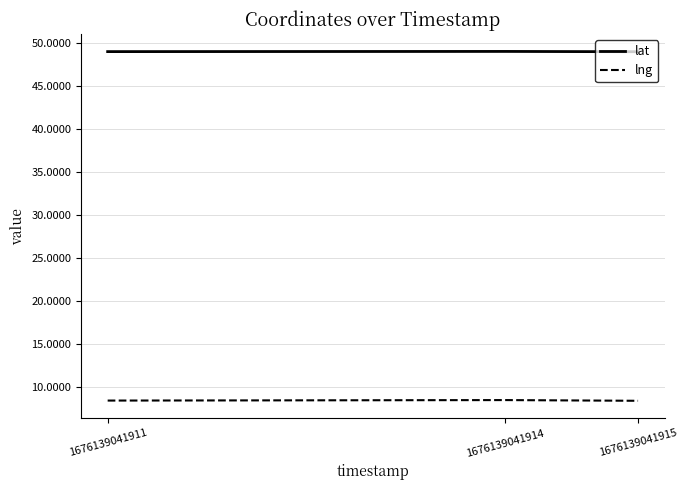

What is the lowest value of the lat series?

49.0